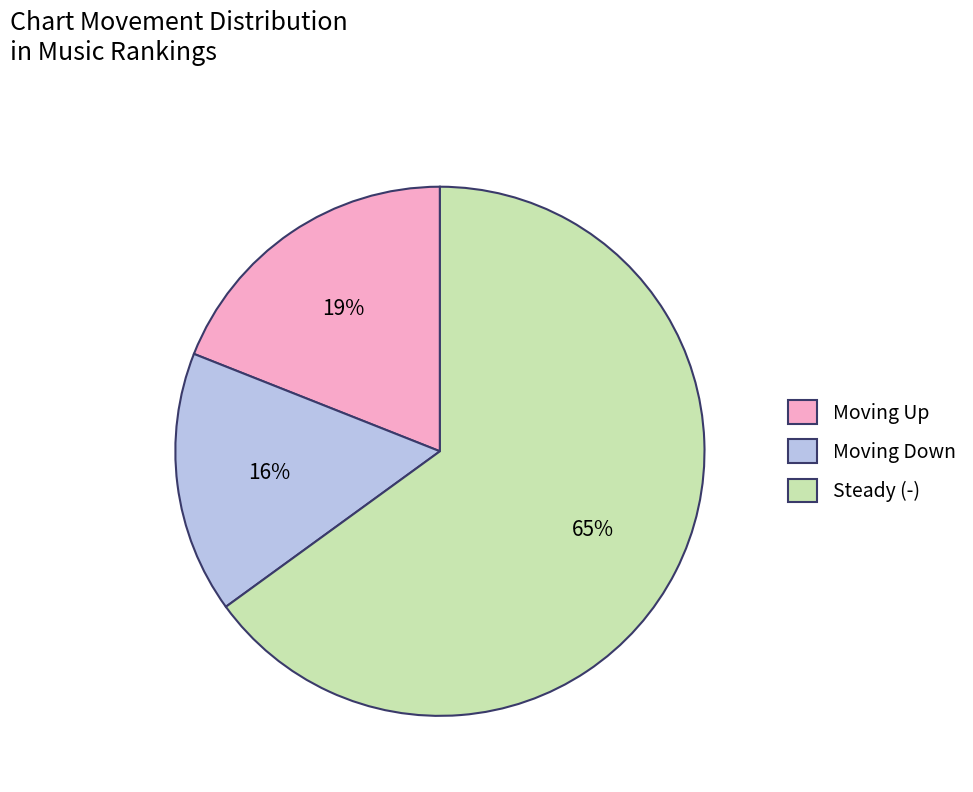

Rank the categories by value from highest to lowest.

Steady (-), Moving Up, Moving Down